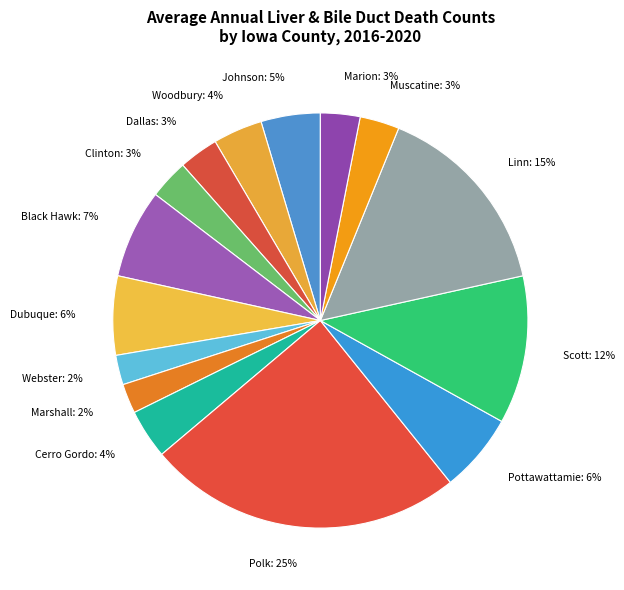

How many slices are in this pie chart?

15